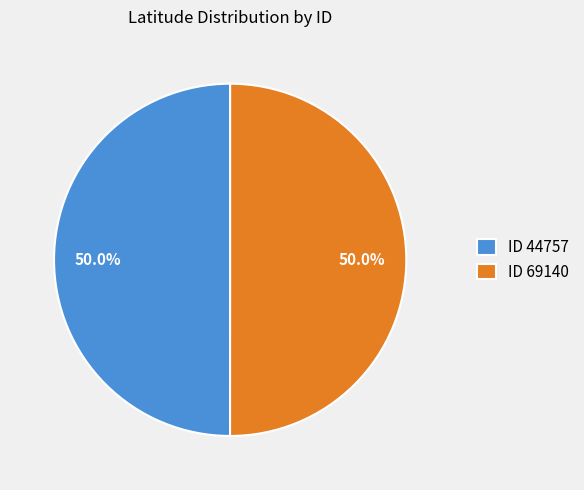

Approximately how many times larger is the value at ID 69140 compared to ID 44757?

1.0